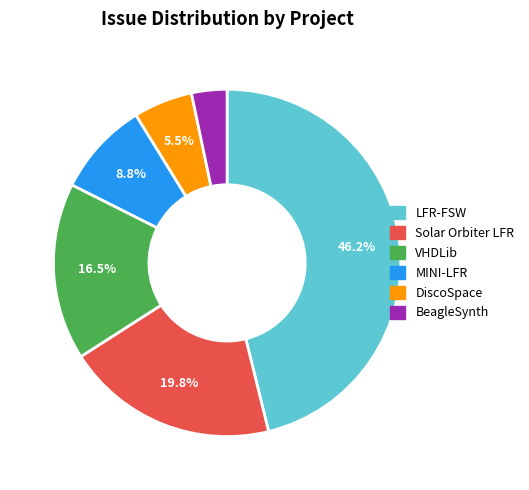

Between LFR-FSW and VHDLib, which is larger?

LFR-FSW